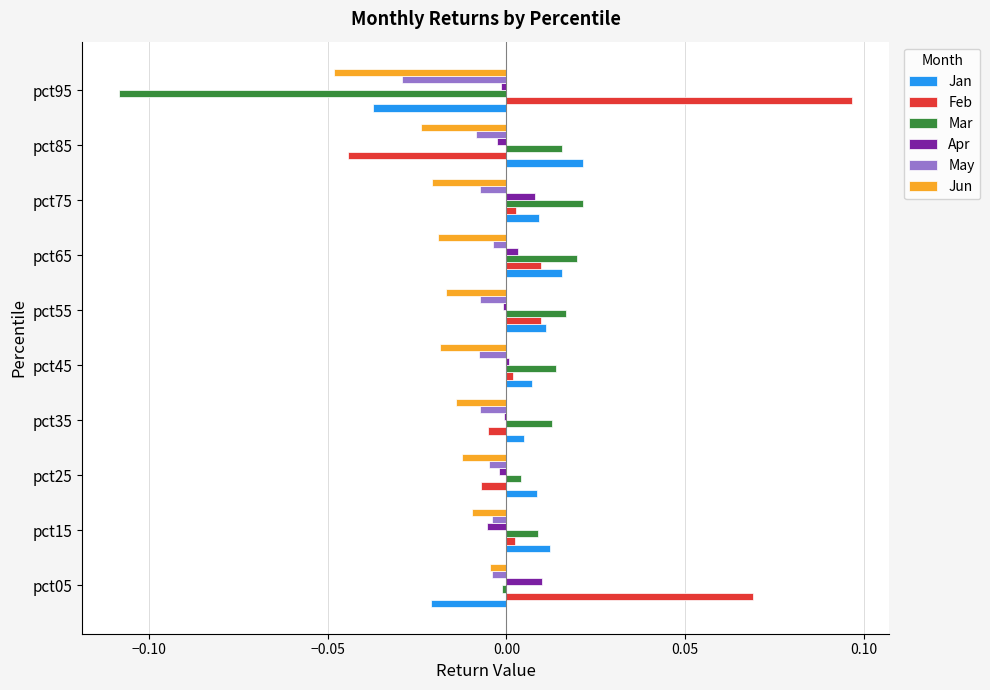

Which label corresponds to the largest value in the chart?

pct95